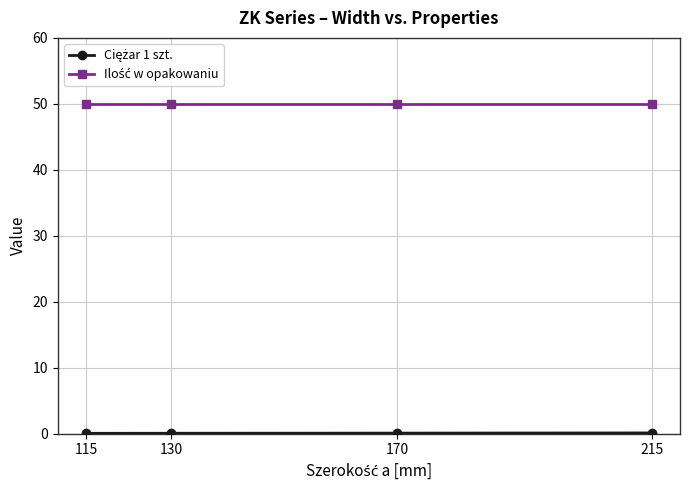

At how many categories does at least one series exceed 8?

4